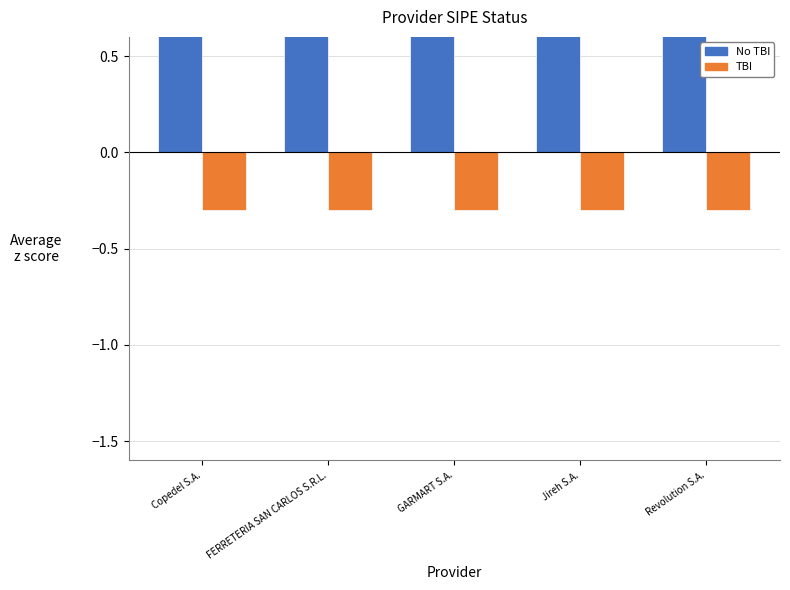

Are the bars grouped side by side (vs. stacked)?

Yes